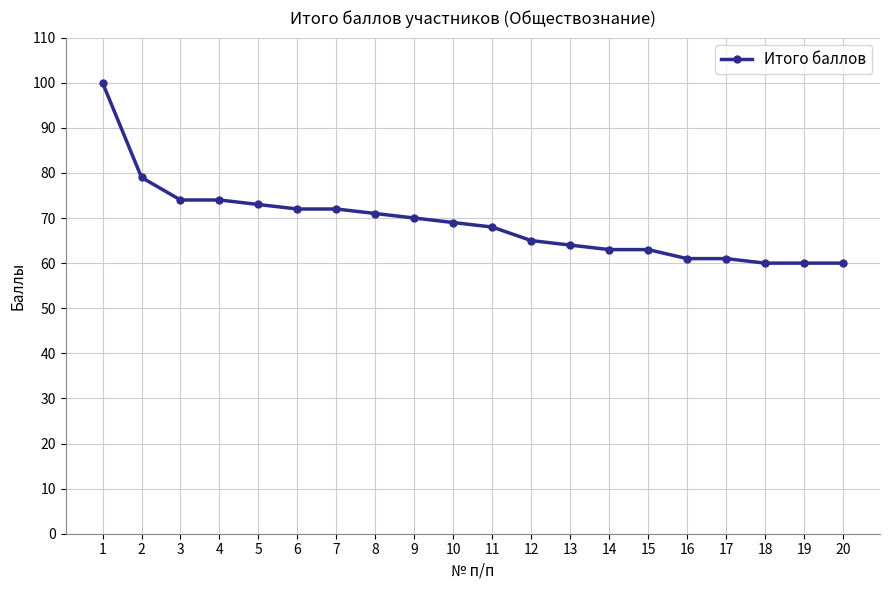

How many data points does each series have?

20